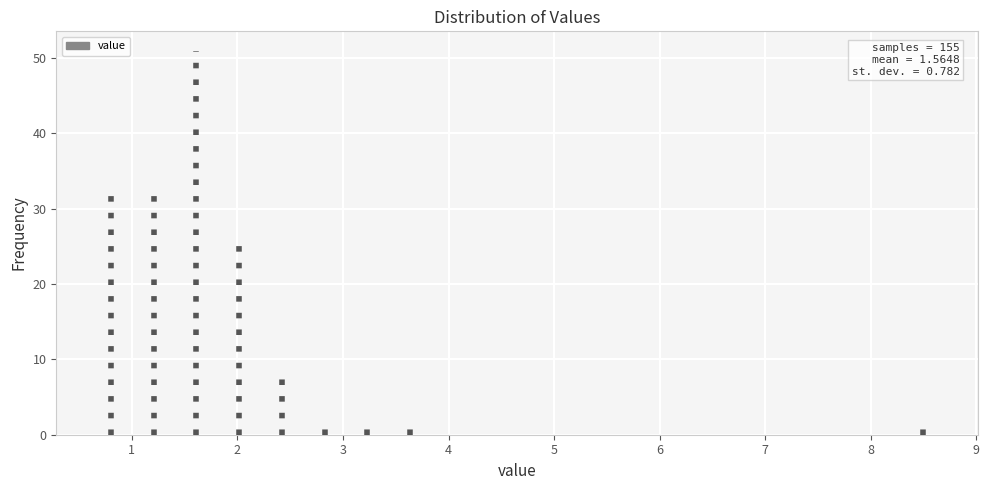

Over which range of the x-axis is the bar tallest?

1.4 to 1.8